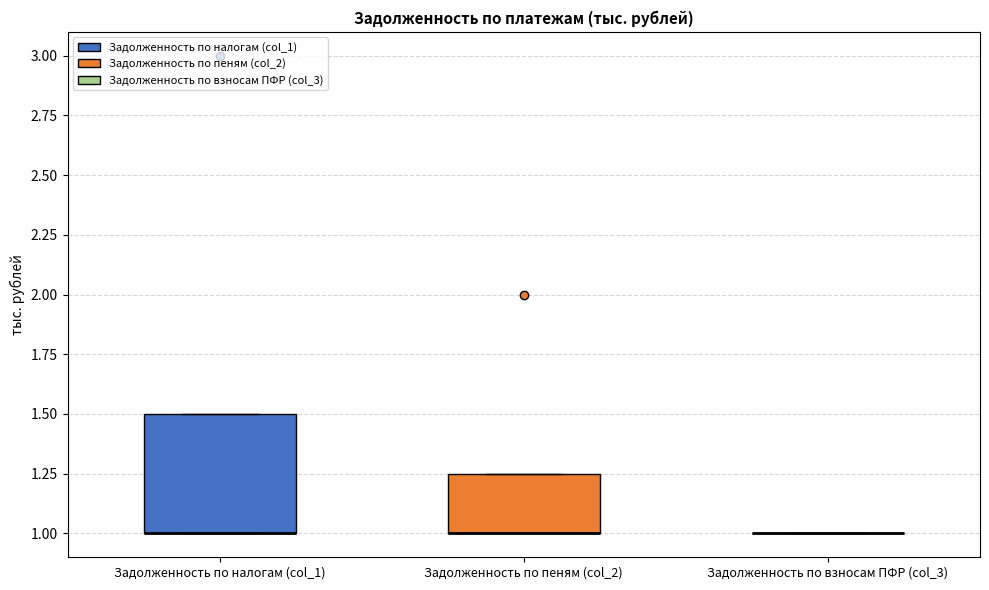

Reading left to right, transcribe this box plot: for each box, give where its median line is, the range the box spans, and where its two whiskers end, as read against the y-axis. The values are not printed on the chart, so give them approximately, as read against the axis.

Задолженность по налогам (col_1): median 1.00 (drawn on the box's lower edge), box 1.00 to 1.50, whiskers 1.00 to 1.50
Задолженность по пеням (col_2): median 1.00 (drawn on the box's lower edge), box 1.00 to 1.25, whiskers 1.00 to 1.25
Задолженность по взносам ПФР (col_3): box collapsed to a line at 1.00, whiskers 1.00 to 1.00